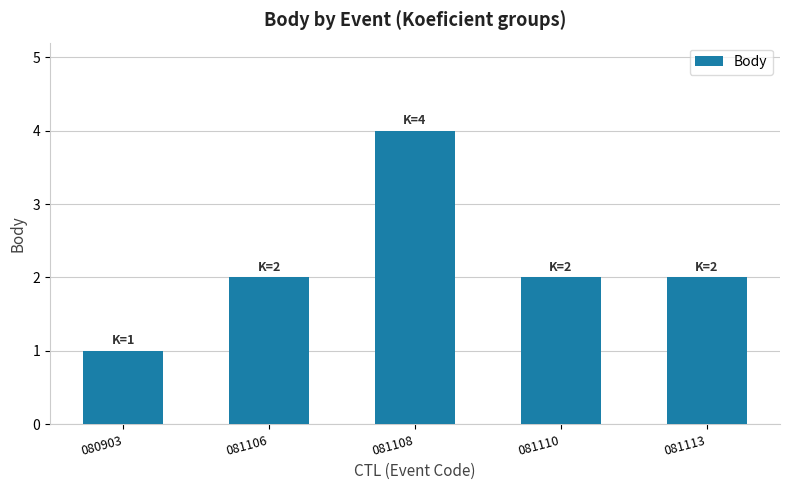

What is the difference between the values at 081113 and 080903?

1